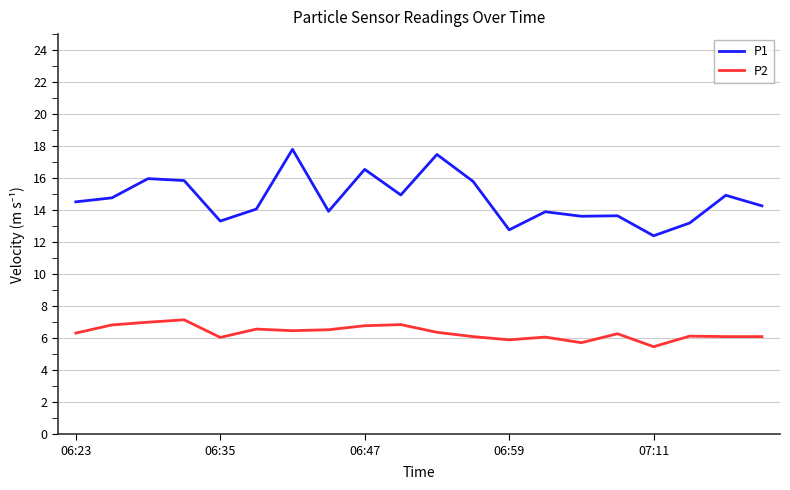

Which series has the largest total across all categories?

P1